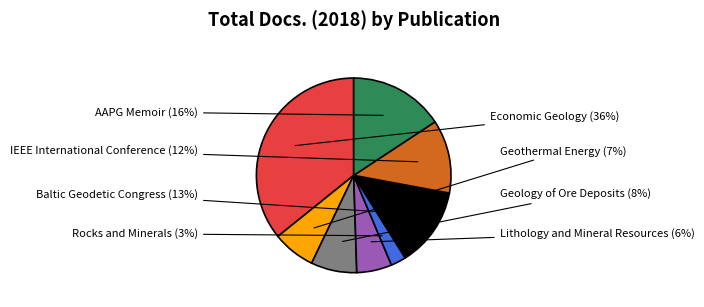

Is the sum of AAPG Memoir and Rocks and Minerals greater than half?

No